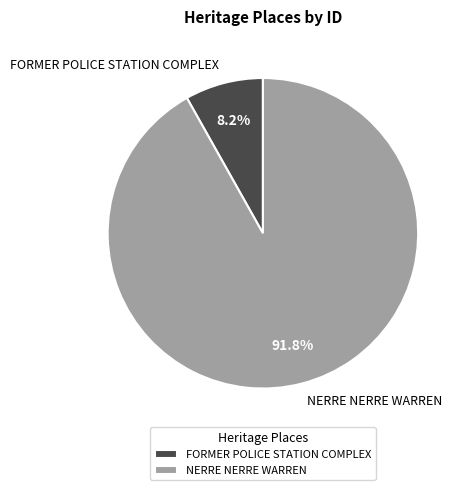

What is the majority slice?

NERRE NERRE WARREN